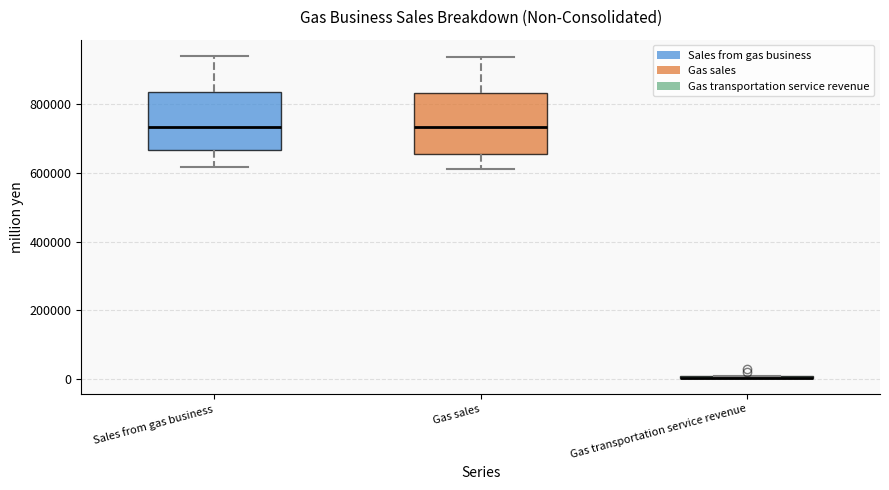

Reading left to right, transcribe this box plot: for each box, give where its median line is, the range the box spans, and where its two whiskers end, as read against the y-axis. The values are not printed on the chart, so give them approximately, as read against the axis.

Sales from gas business: median 740000, box 660000 to 840000, whiskers 620000 to 940000
Gas sales: median 740000, box 660000 to 840000, whiskers 620000 to 940000
Gas transportation service revenue: box collapsed to a line at 0, whiskers 0 to 0